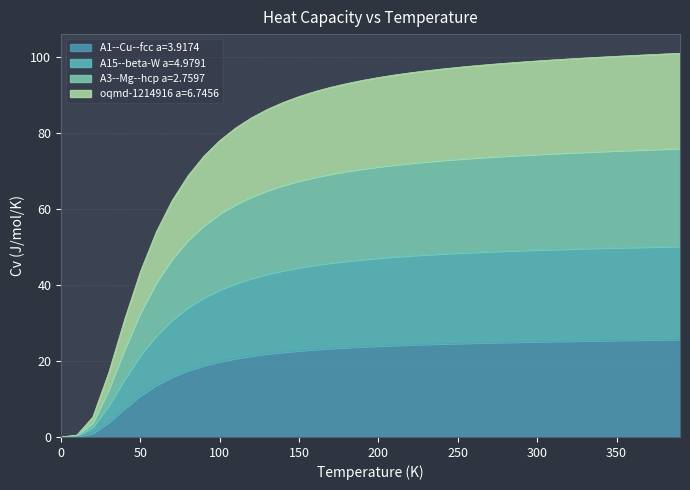

What is the total value across all series at 100?

78.0